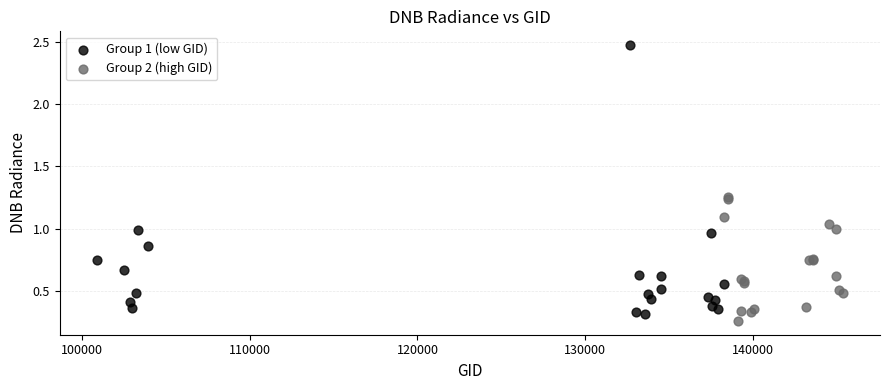

Which series reaches the maximum Y coordinate?

Group 1 (low GID)